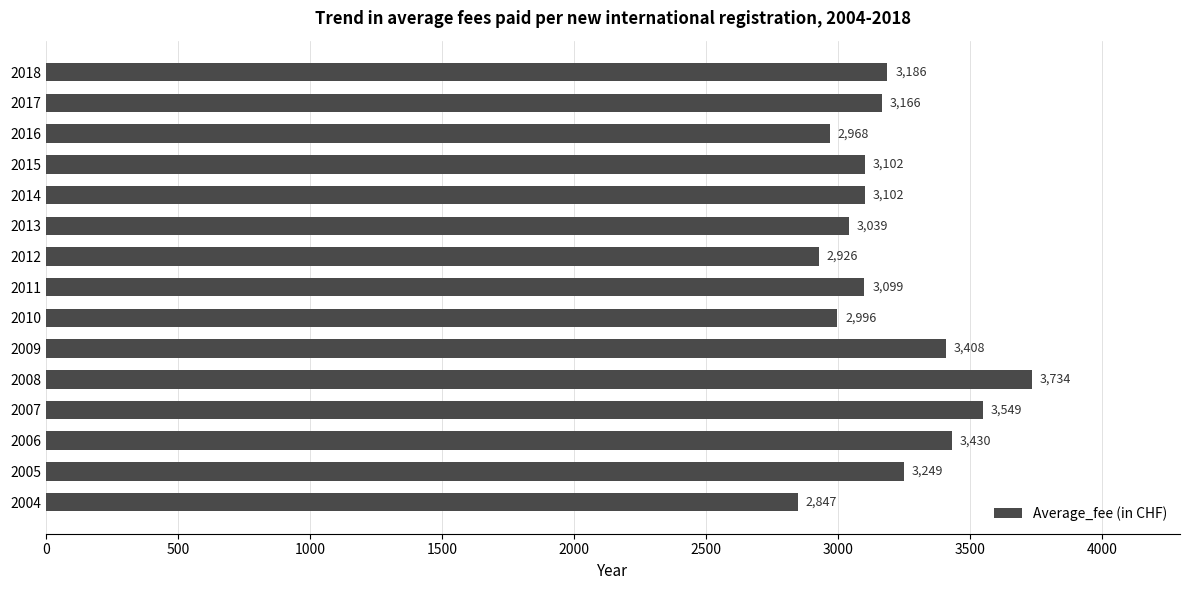

Reading bottom to top, what are all the values shown in this chart?

2847	3249	3430	3549	3734	3408	2996	3099	2926	3039	3102	3102	2968	3166	3186